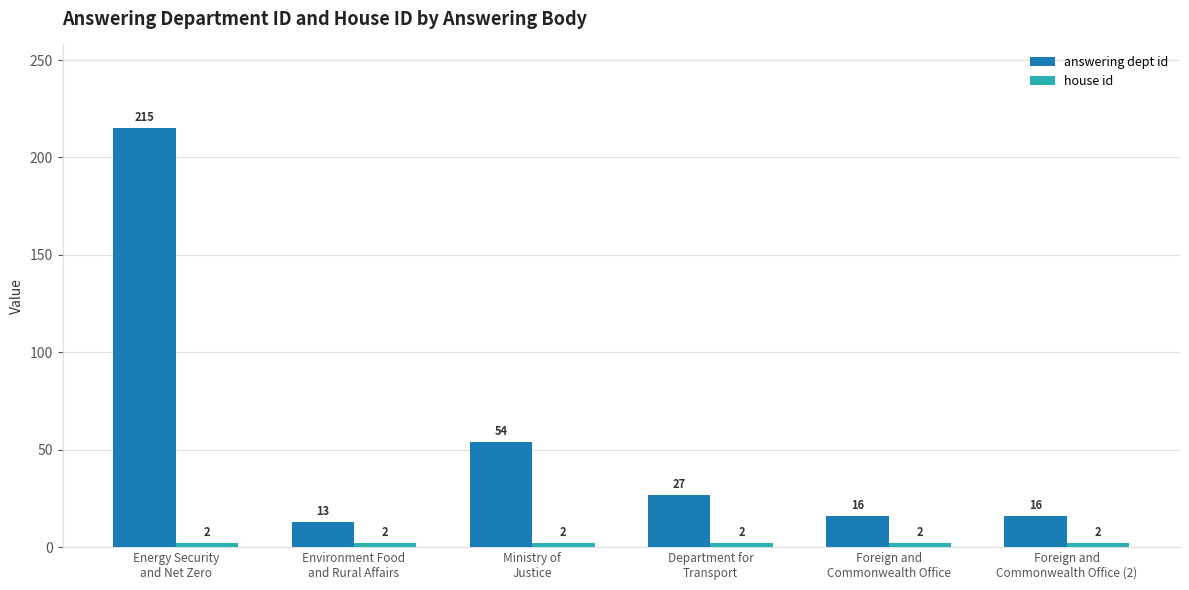

What is the minimum value for answering dept id?

13